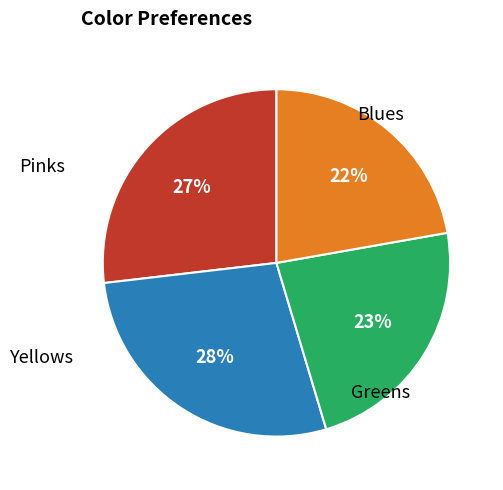

To the nearest percent, what is the average slice percentage?

25%